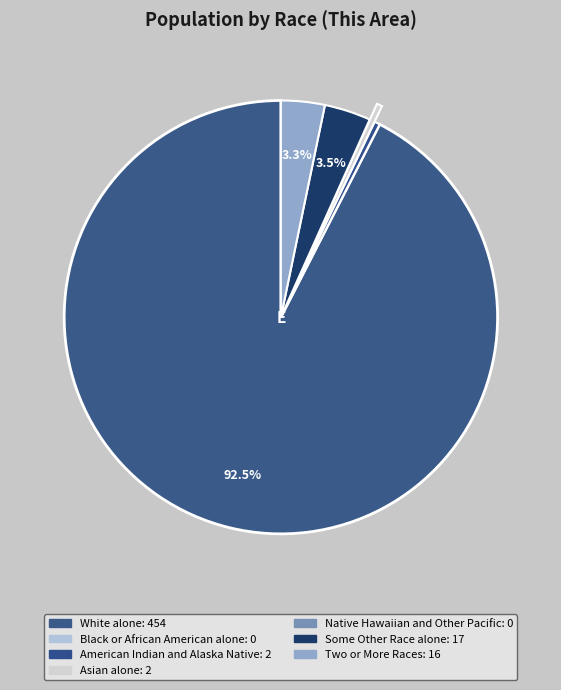

Does any single category account for the majority?

Yes